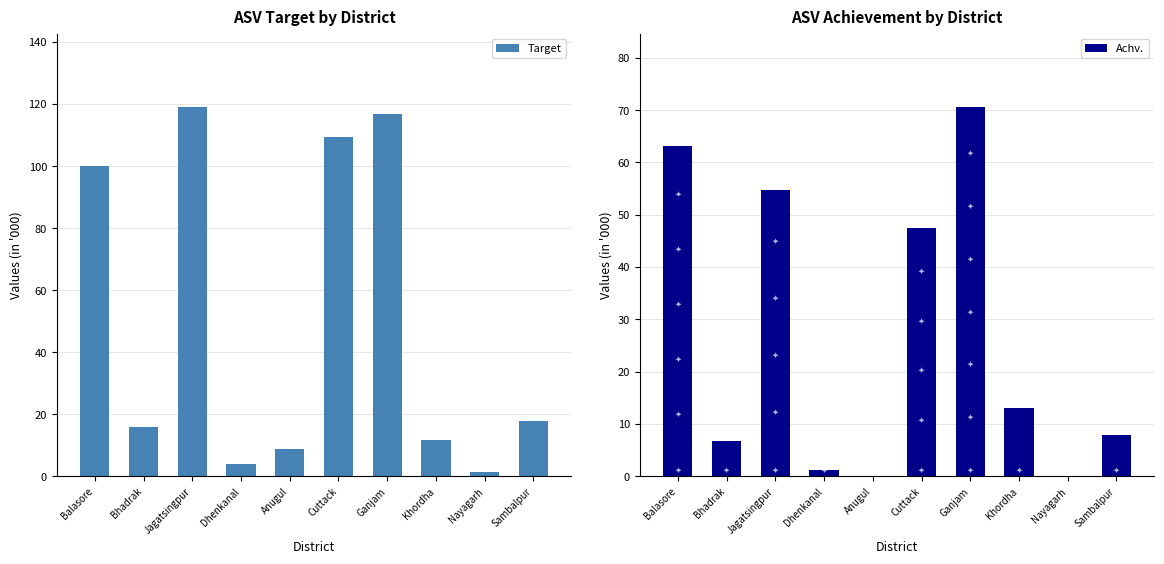

At Balasore, list the series in order from largest to smallest.

Target, Achv.